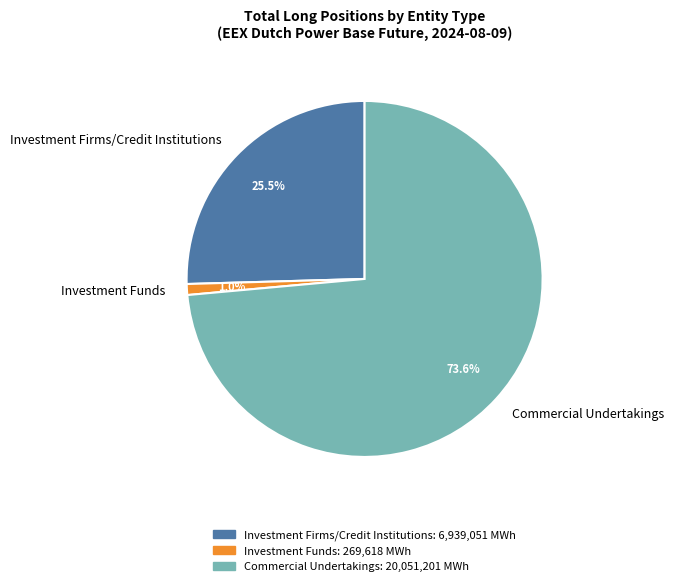

Combined, what portion of the pie is Commercial Undertakings and Investment Firms/Credit Institutions?

99.0%